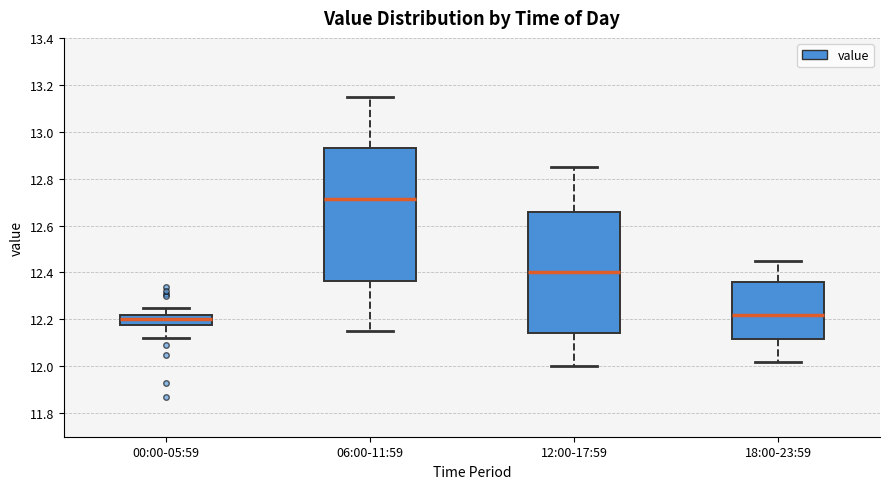

Comparing the boxes themselves (not the whiskers), which one is the tallest?

06:00-11:59